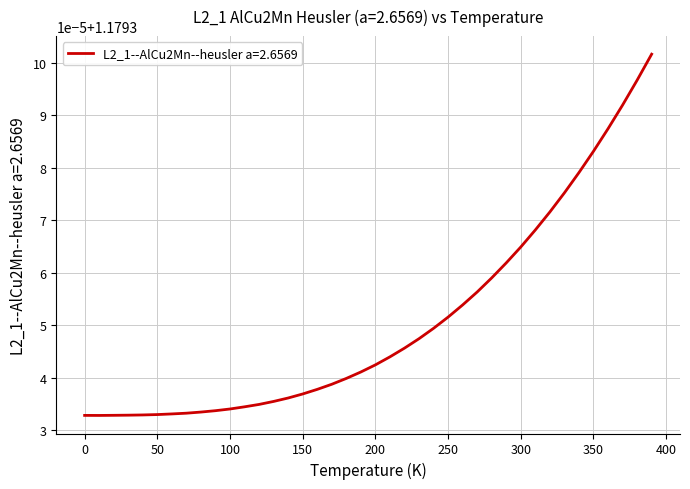

Does the chart have visible grid lines?

Yes